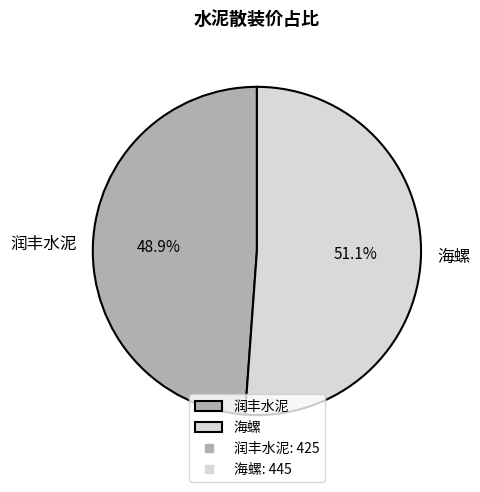

Rank the categories by value from lowest to highest.

润丰水泥, 海螺